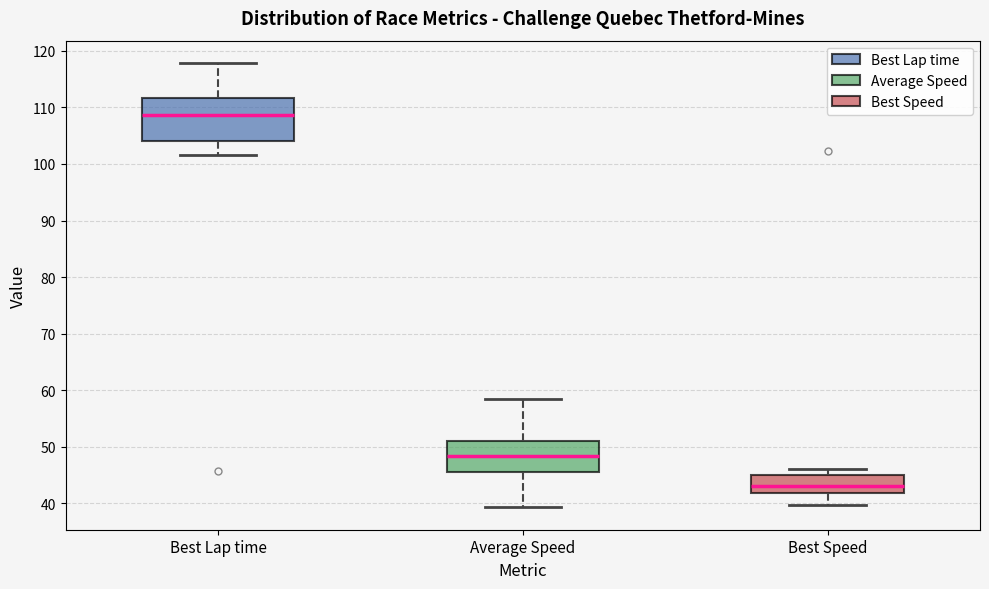

Reading left to right, transcribe this box plot: for each box, give where its median line is, the range the box spans, and where its two whiskers end, as read against the y-axis. The values are not printed on the chart, so give them approximately, as read against the axis.

Best Lap time: median 109, box 104 to 112, whiskers 101 to 118
Average Speed: median 48, box 46 to 51, whiskers 39 to 58
Best Speed: median 43, box 42 to 45, whiskers 40 to 46